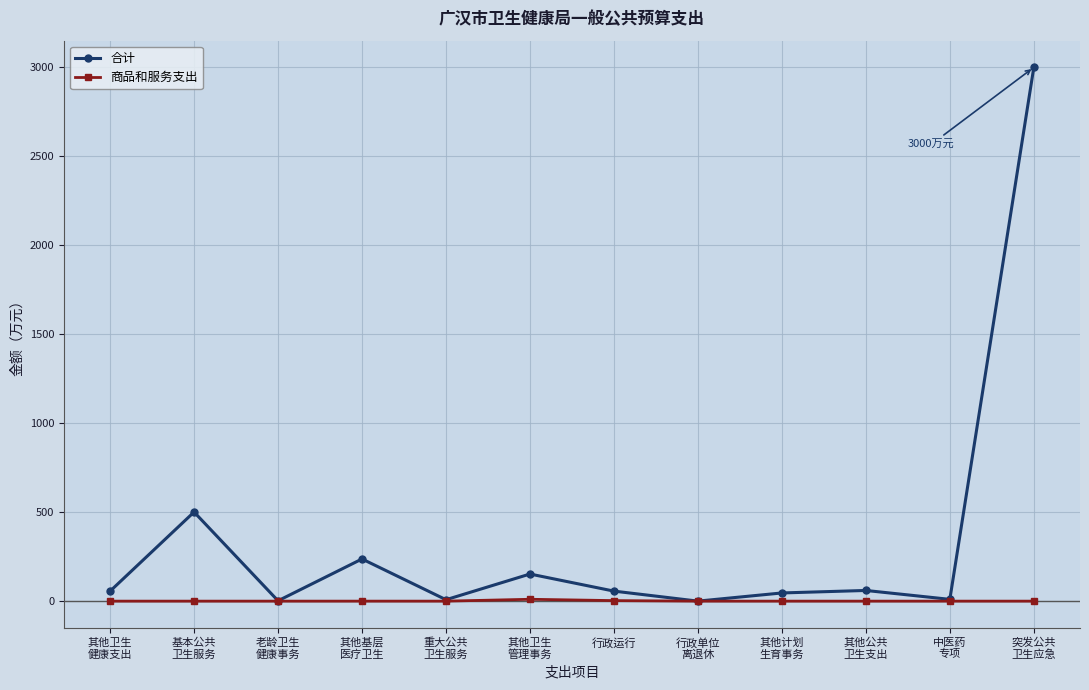

What is the total value across all series at 行政单位
离退休?

0.1